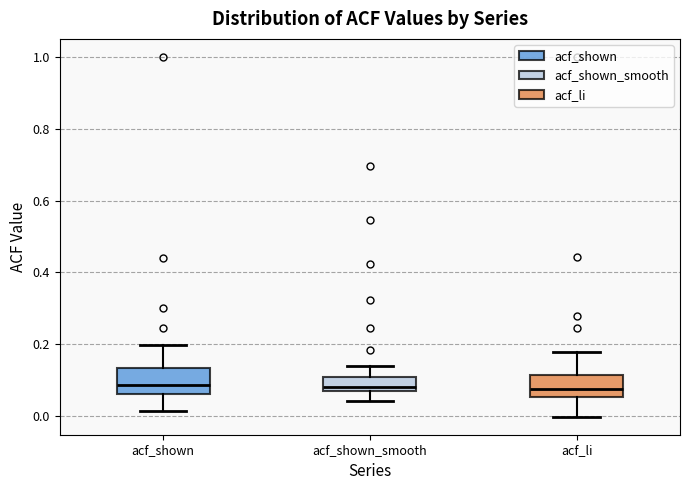

Reading left to right, read every box against the y-axis: the position of its median line, the range the box covers, and the ends of its whiskers. The values are not printed on the chart, so give them approximately, as read against the axis.

acf_shown: median 0.08, box 0.06 to 0.14, whiskers 0.02 to 0.20
acf_shown_smooth: median 0.08, box 0.06 to 0.10, whiskers 0.04 to 0.14
acf_li: median 0.08, box 0.06 to 0.12, whiskers 0.00 to 0.18